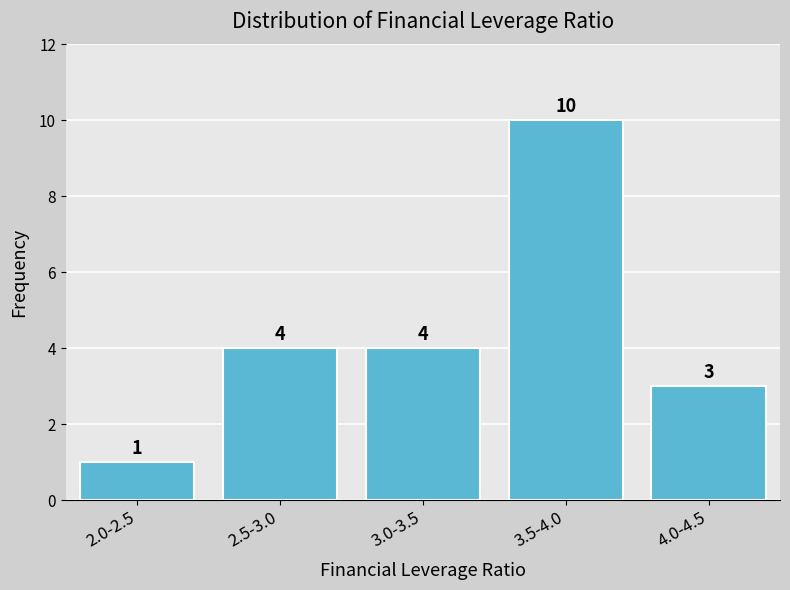

Reading left to right, transcribe all the data shown in this chart.

1	4	4	10	3